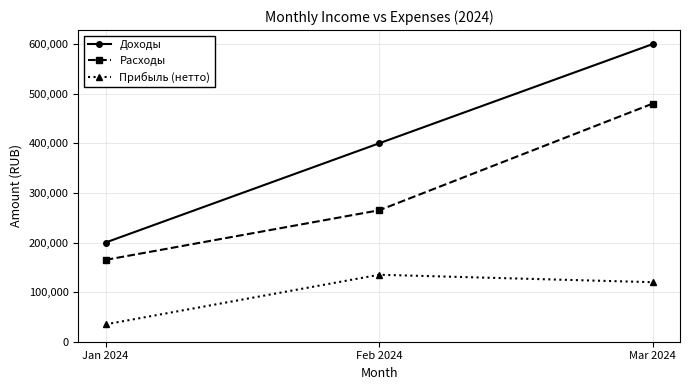

At which label does Расходы reach its peak?

Mar 2024